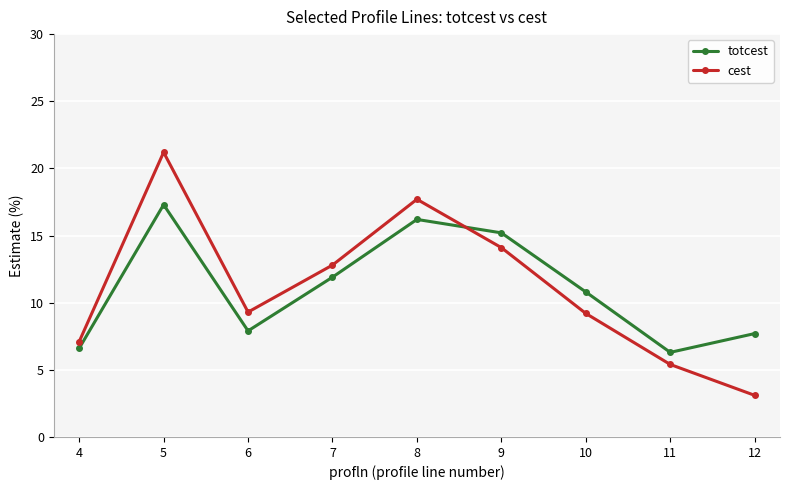

Where is the first local maximum for totcest?

5